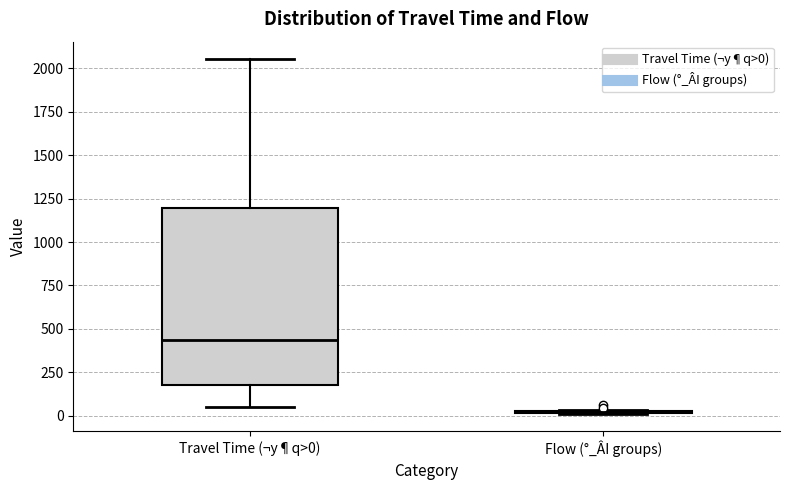

Comparing the boxes themselves (not the whiskers), which one is the tallest?

Travel Time (¬y¶q>0)